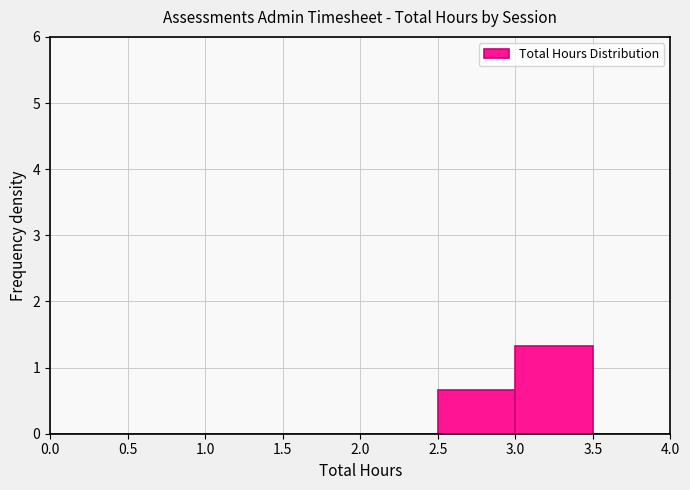

How tall is the bar that spans 2.5 to 3.0 on the x-axis? The values are not printed on the chart, so give them approximately, as read against the axis.

0.7